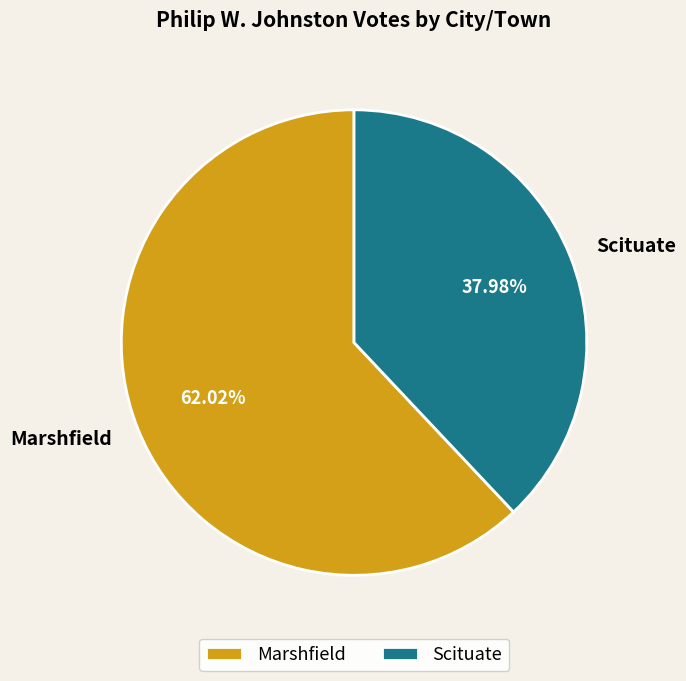

To the nearest percent, what portion does Marshfield represent?

62%